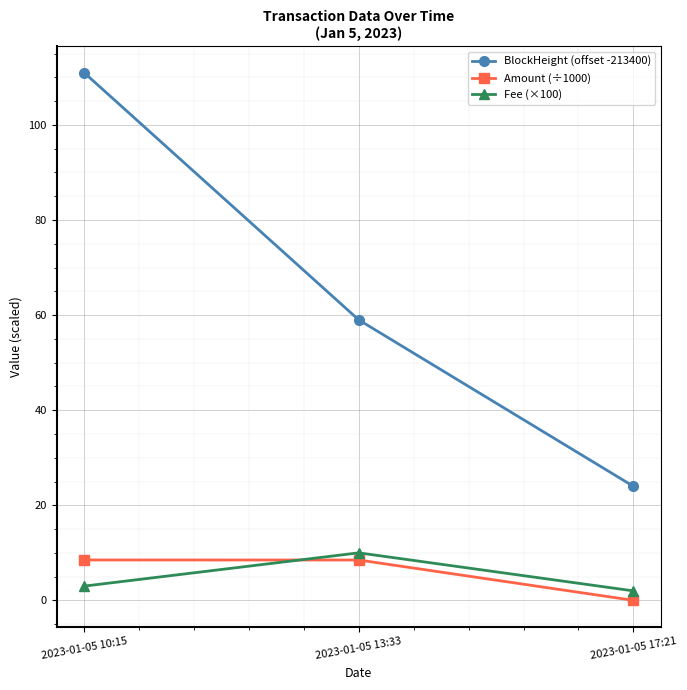

The value of Amount (÷1000) at 2023-01-05 13:33 is 8.5. True or false?

True